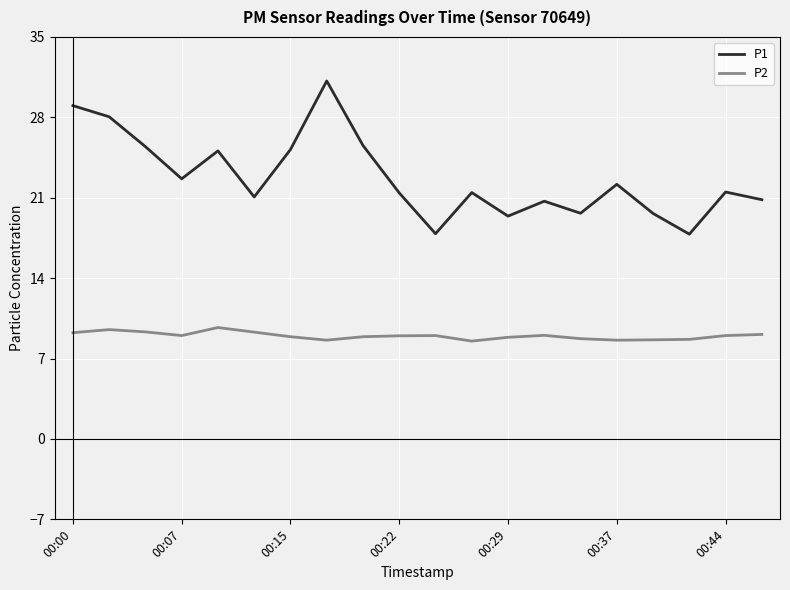

What is the smallest value displayed?

8.5